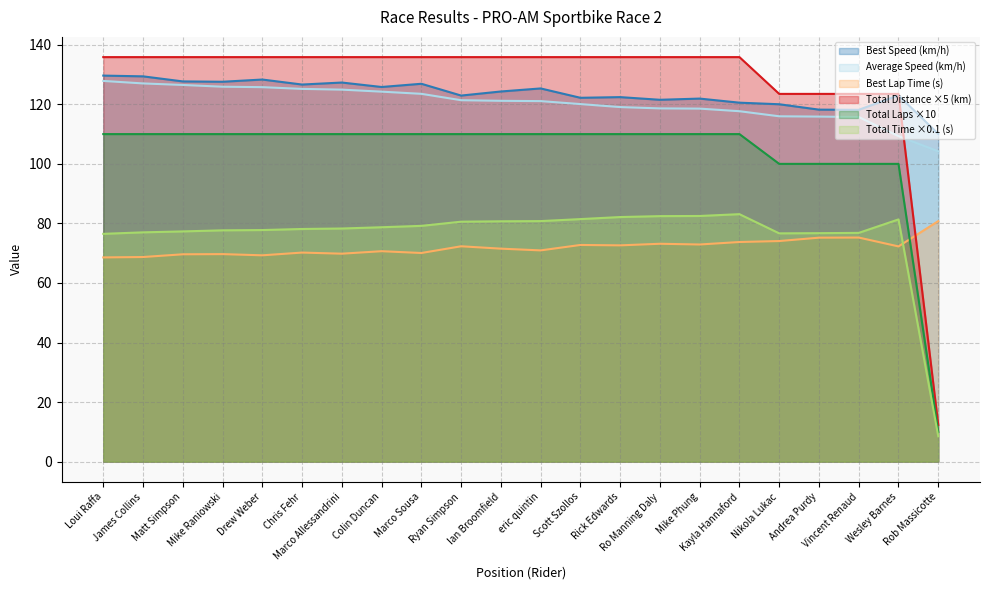

What is the label of the 19th point from the left?

Andrea Purdy